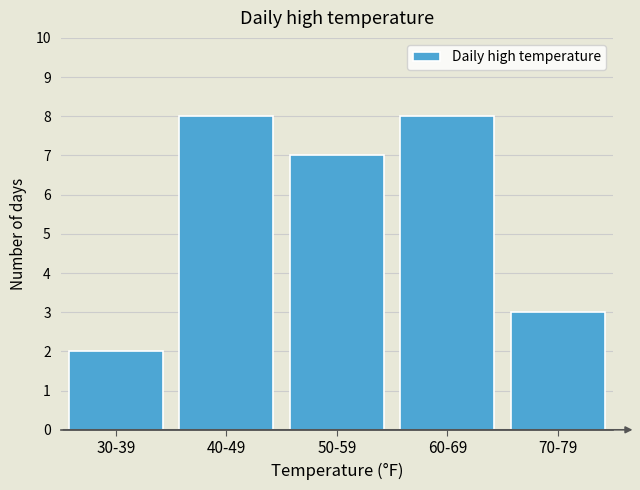

Reading left to right, what are all the values shown in this chart?

2	8	7	8	3